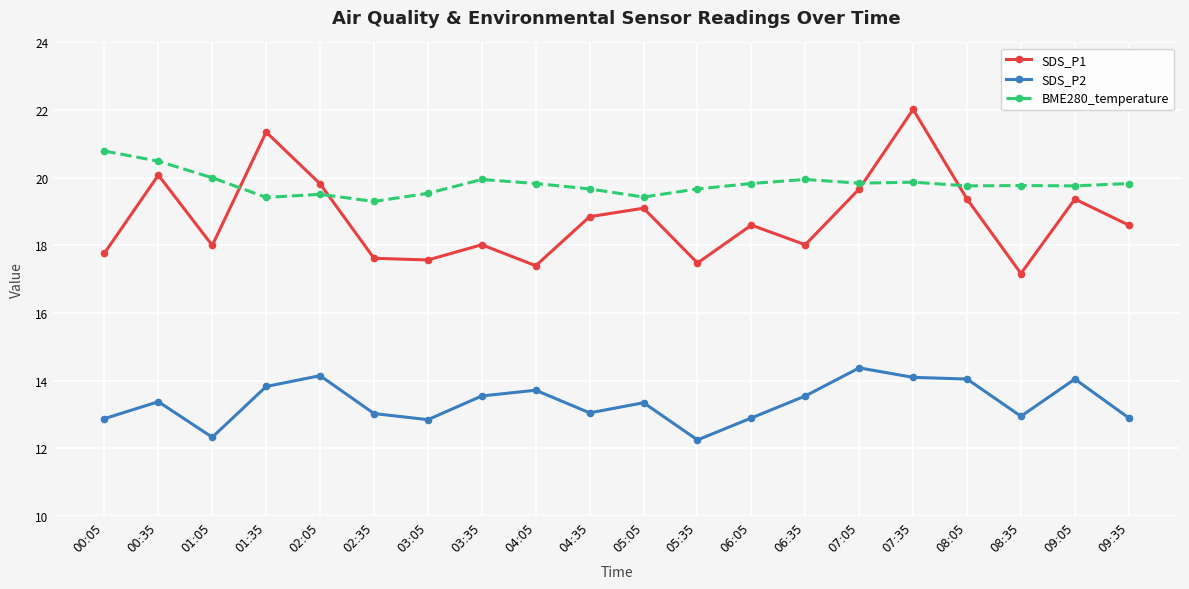

What is the value of the SDS_P1 point at the 3rd from the left?

18.0